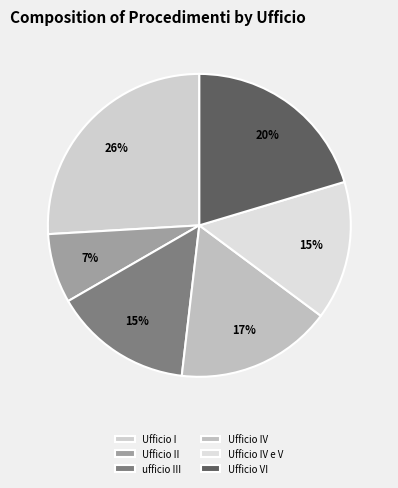

What portion of the pie excludes ufficio III?

85.2%